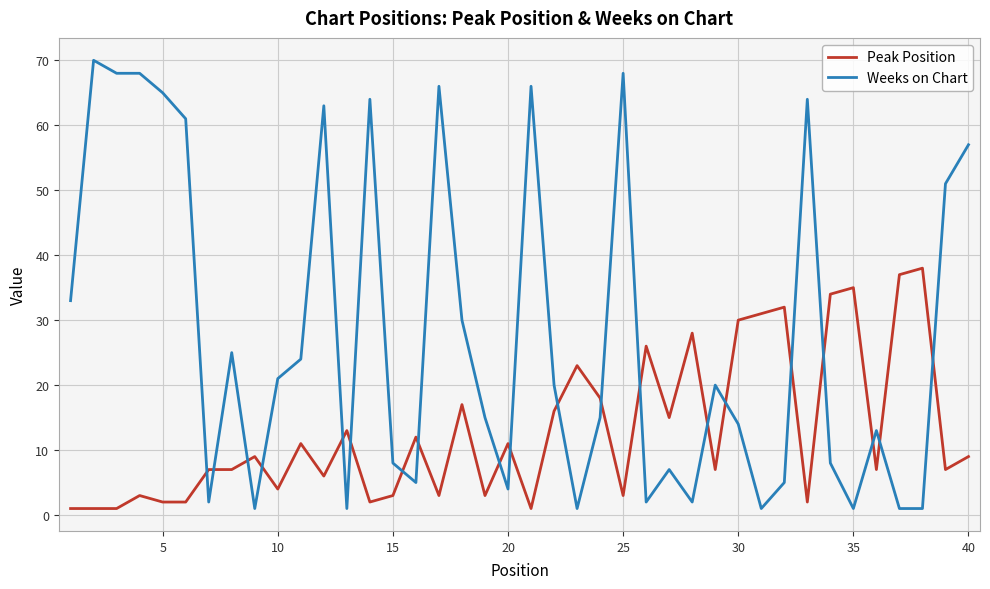

Reading left to right, list all the values displayed in this chart.

Peak Position: 1	1	1	3	2	2	7	7	9	4	11	6	13	2	3	12	3	17	3	11	1	16	23	18	3	26	15	28	7	30	31	32	2	34	35	7	37	38	7	9
Weeks on Chart: 33	70	68	68	65	61	2	25	1	21	24	63	1	64	8	5	66	30	15	4	66	20	1	15	68	2	7	2	20	14	1	5	64	8	1	13	1	1	51	57